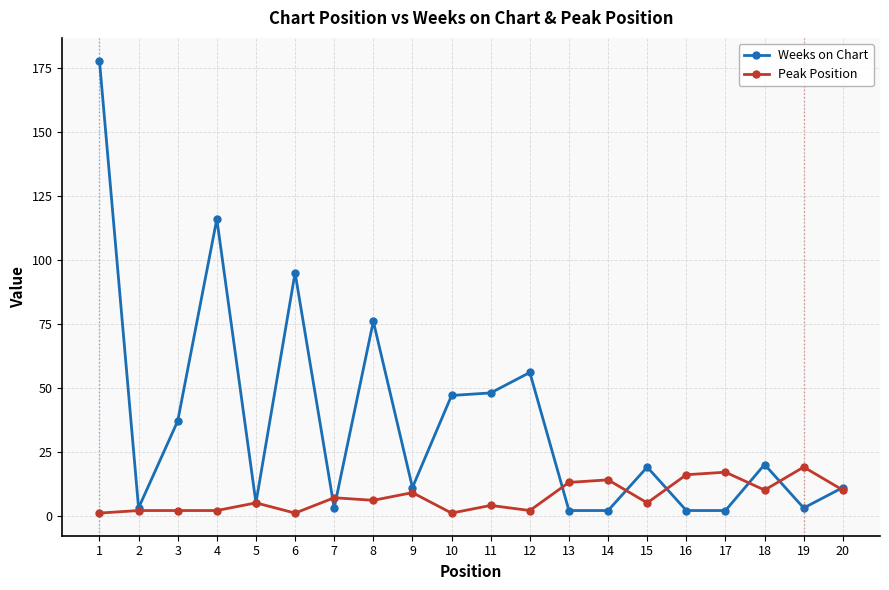

True or false: Peak Position has more than 0 interior local peaks.

True